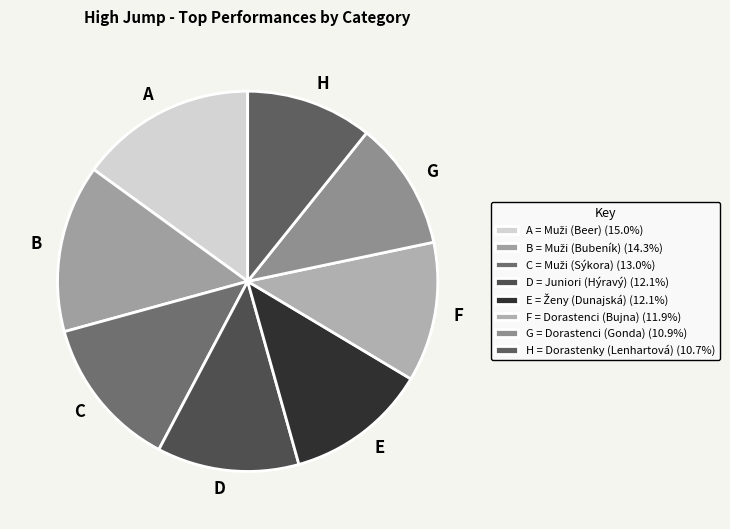

Does A represent more than half of the total?

No